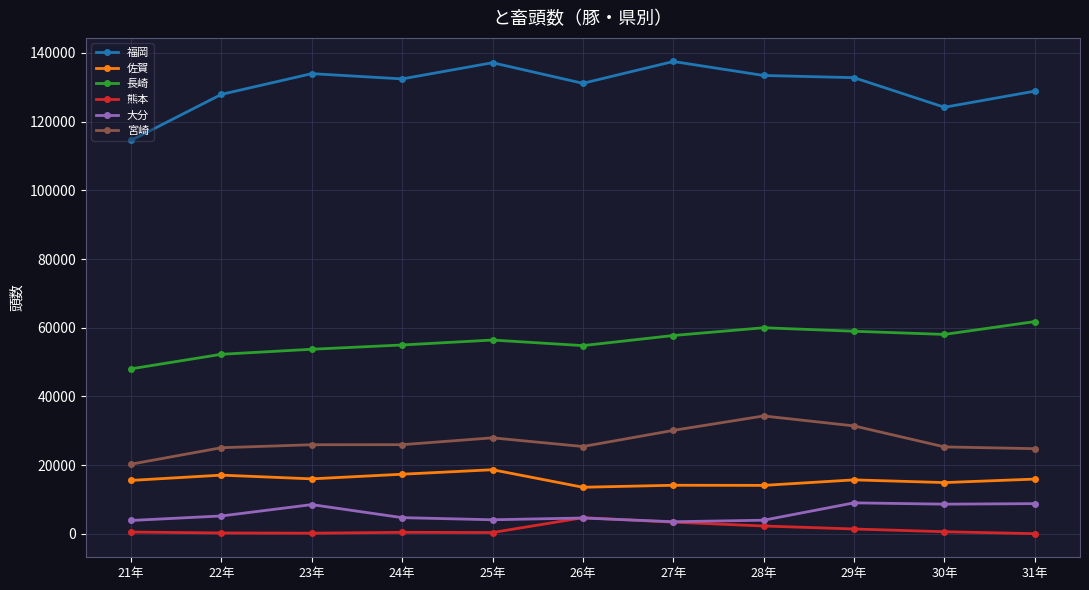

True or false: 大分 and 福岡 intersect in this chart.

False